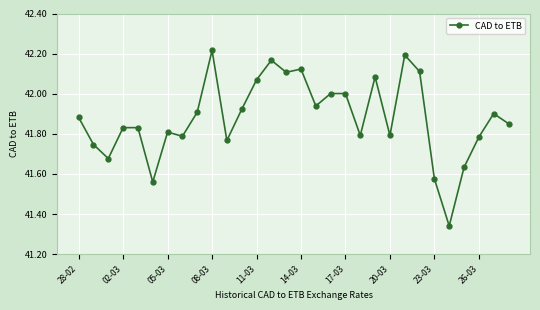

True or false: the data has more than 1 interior local peaks.

True